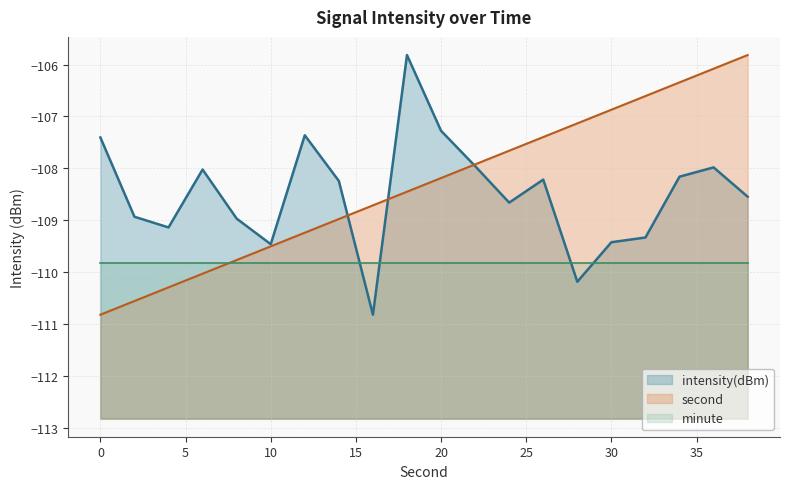

Where is second nearest to the value -108?

22